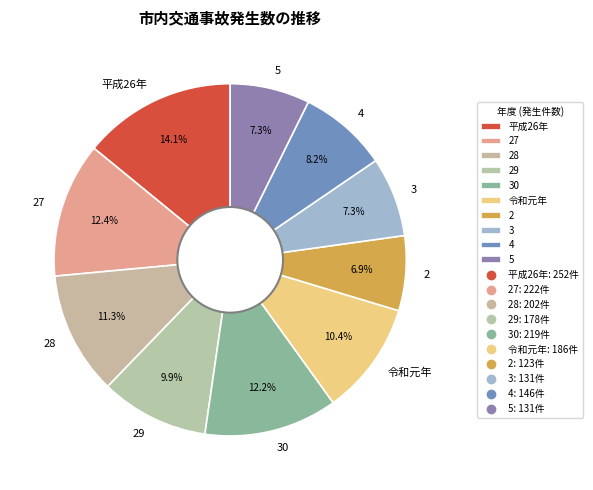

Is it true that 28 is 1% of the pie?

False